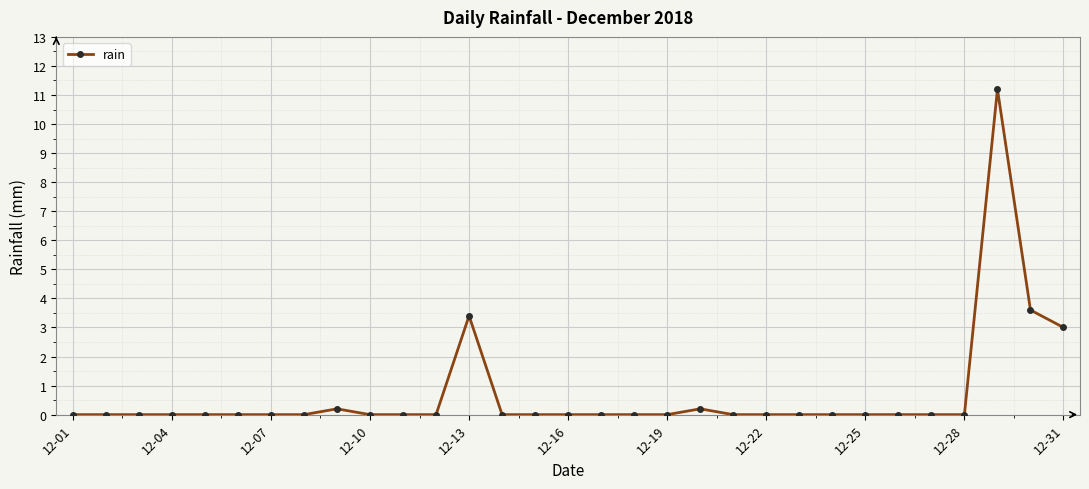

What is the difference between the maximum and minimum values?

11.2